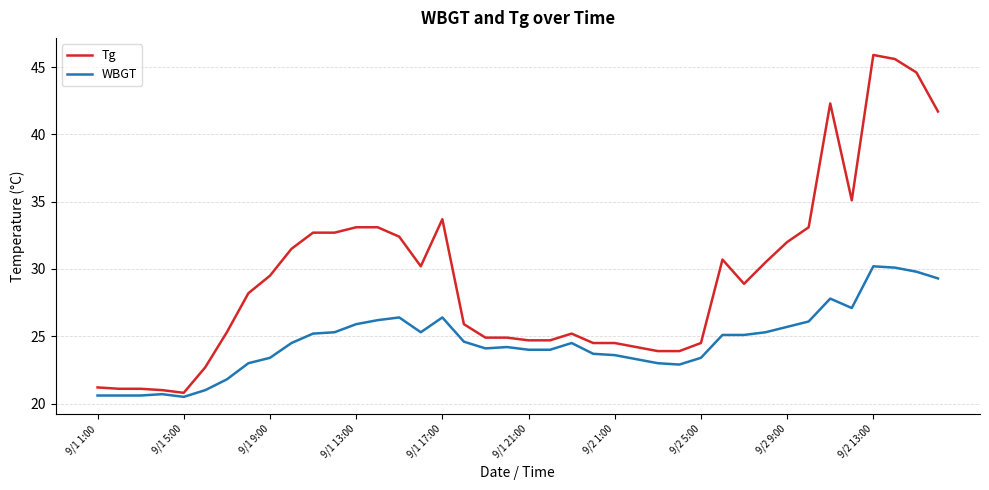

Which series has the largest total across all categories?

Tg